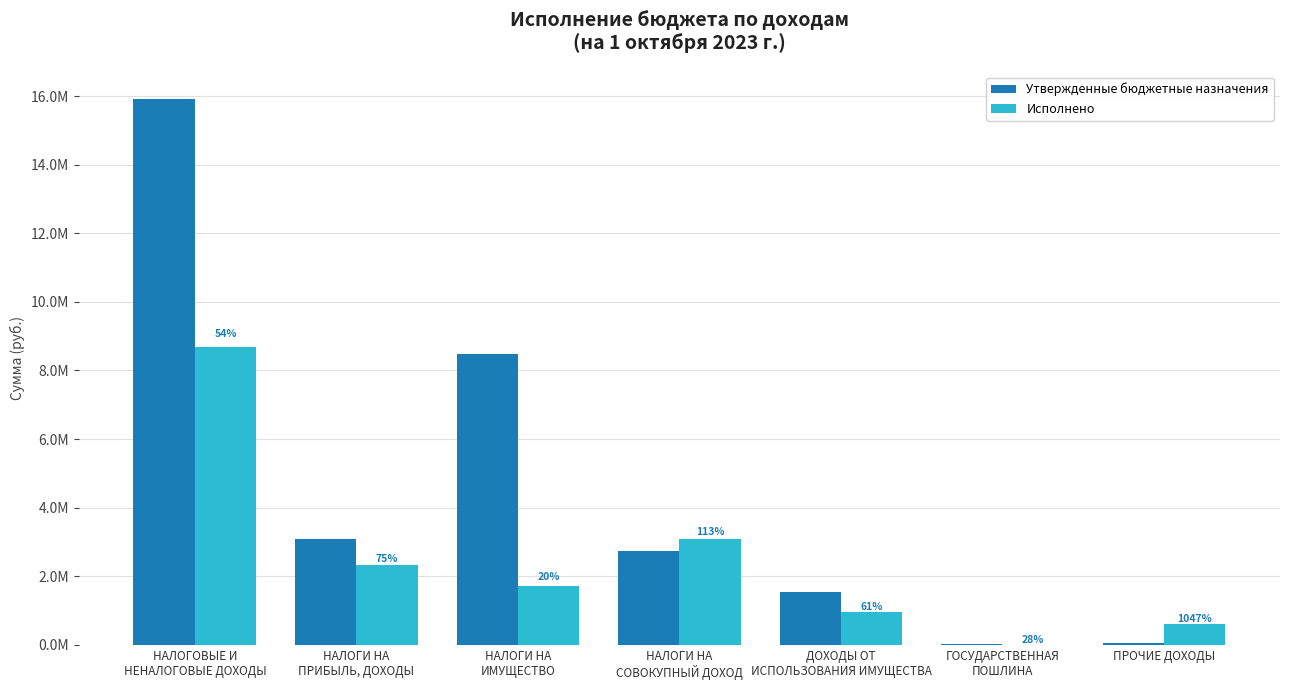

What are all the series names shown in the legend?

Утвержденные бюджетные назначения, Исполнено